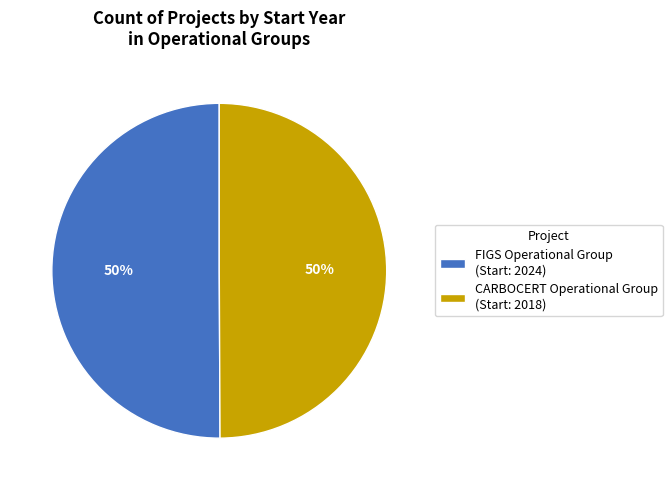

The FIGS Operational Group (Start: 2024) slice represents 50% of the pie. True or false?

True